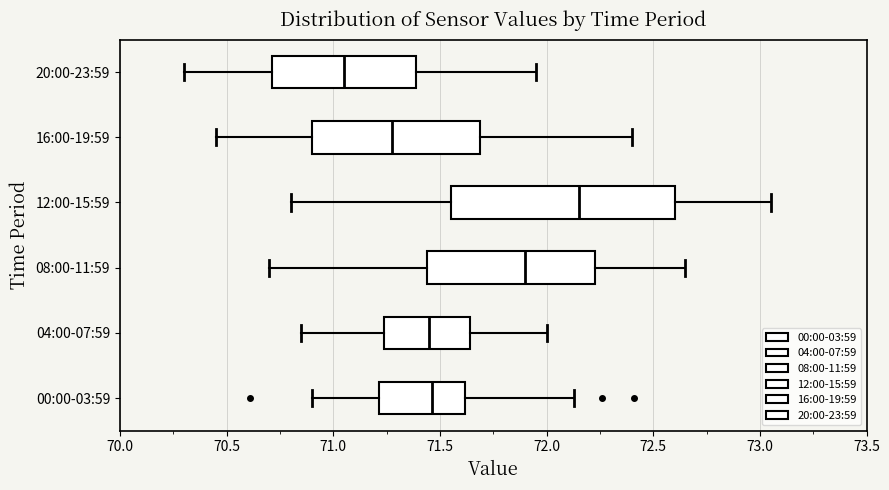

Which box is the widest, from its left edge to its right edge?

12:00-15:59